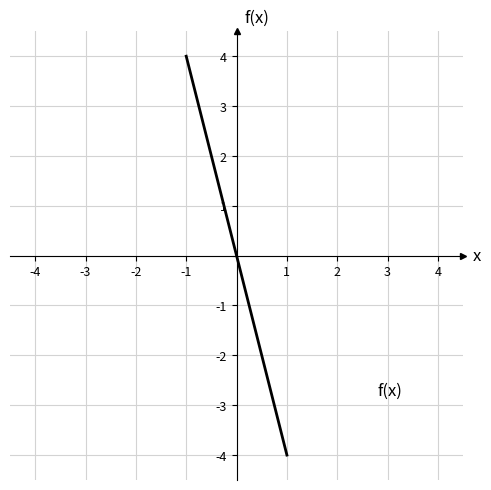

Reading left to right, what are all the values shown in this chart?

4	-4